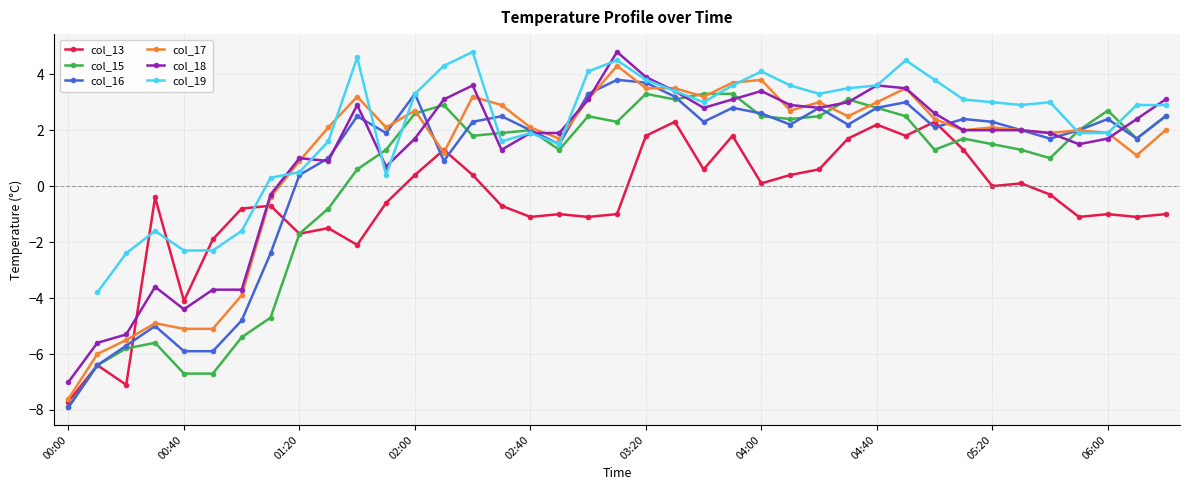

What is the lowest value of the col_15 series?

-7.9